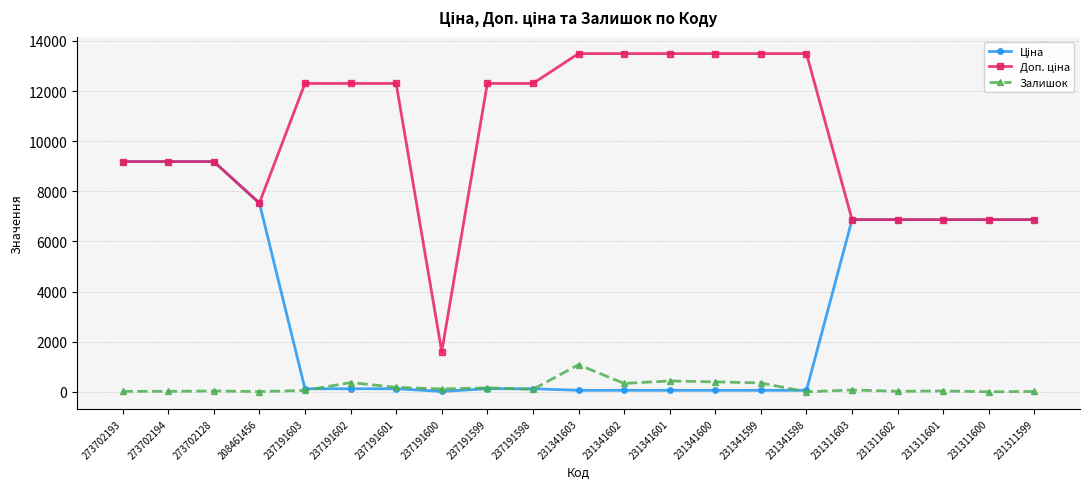

What is the maximum value for Залишок?

1082.0